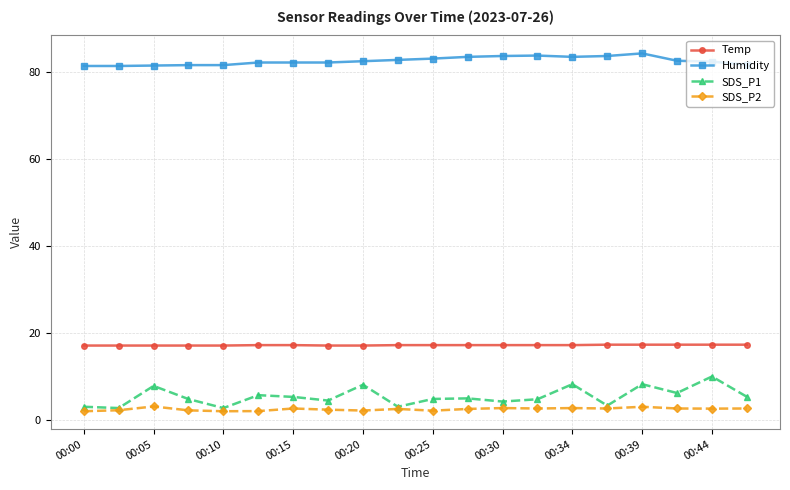

True or false: SDS_P2 and Humidity intersect in this chart.

False